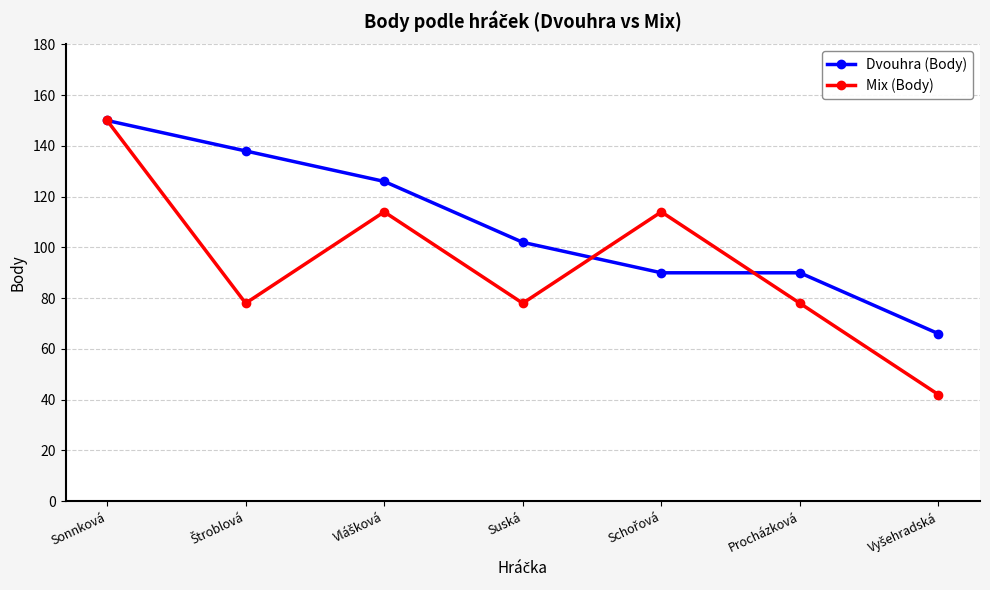

What is the label of the 7th point from the right?

Sonnková